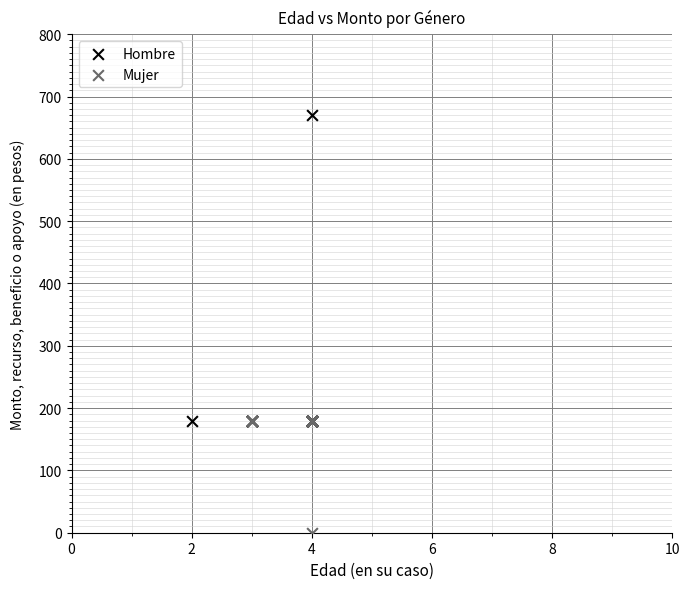

Which series contains the highest Y value?

Hombre